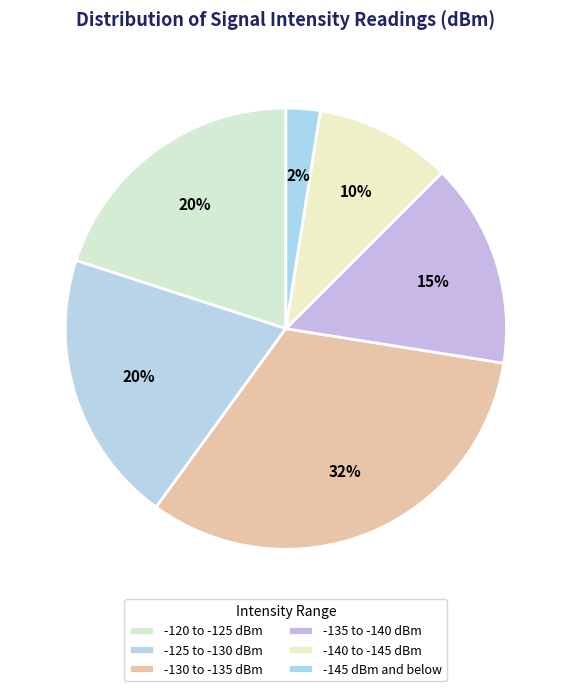

To the nearest percent, what is the average slice percentage?

17%